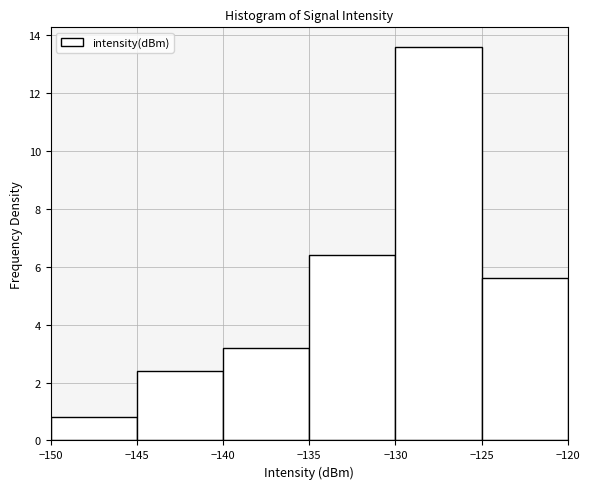

Reading left to right, transcribe this chart: for each bar, give the range it covers on the x-axis and its height. The values are not printed on the chart, so give them approximately, as read against the axis.

-150 to -145: 0.8
-145 to -140: 2.4
-140 to -135: 3.2
-135 to -130: 6.4
-130 to -125: 13.6
-125 to -120: 5.6